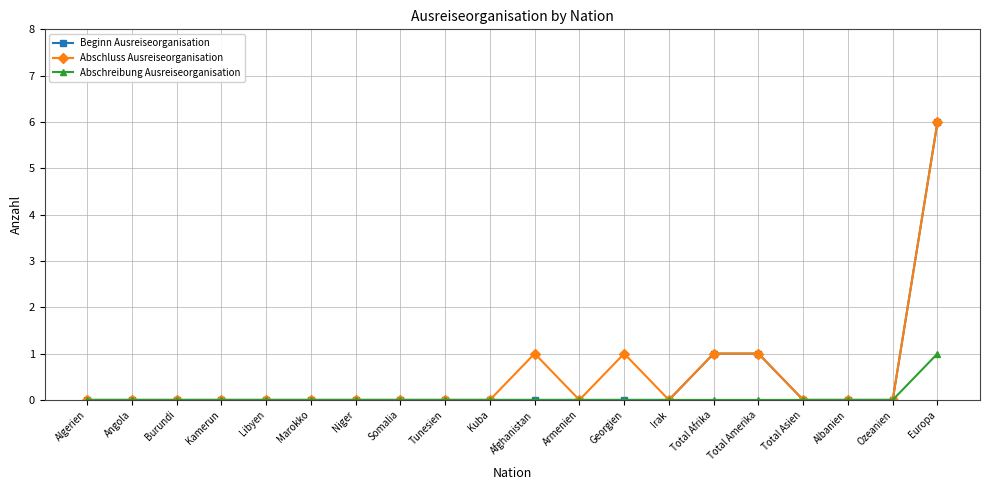

Is it true that Beginn Ausreiseorganisation equals 3 at Niger?

False